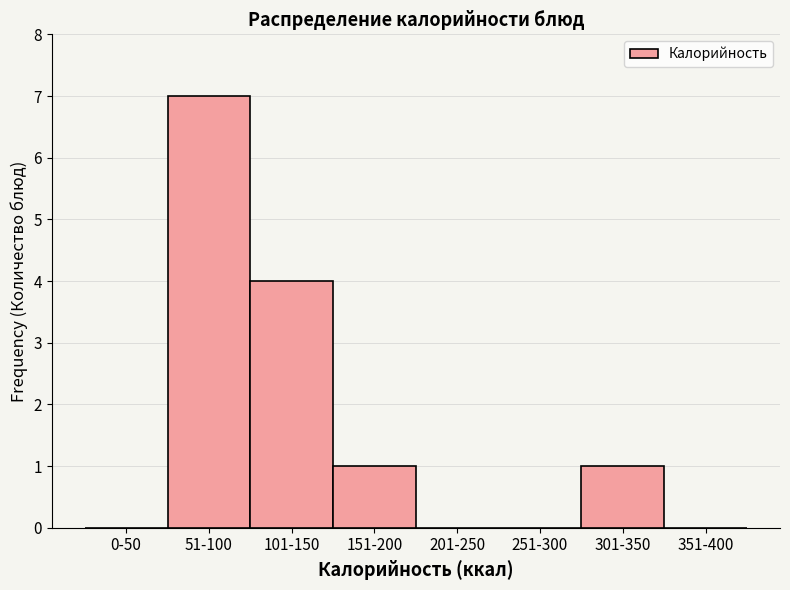

Reading left to right, transcribe all the data shown in this chart.

0-50=0	51-100=7	101-150=4	151-200=1	201-250=0	251-300=0	301-350=1	351-400=0